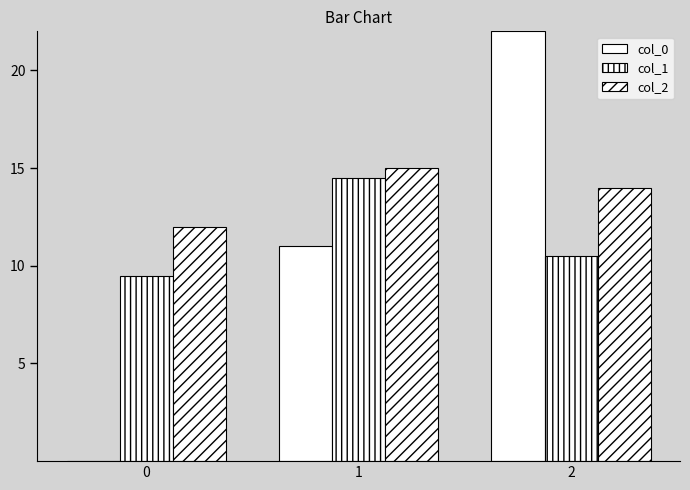

Are the bars grouped side by side (vs. stacked)?

Yes